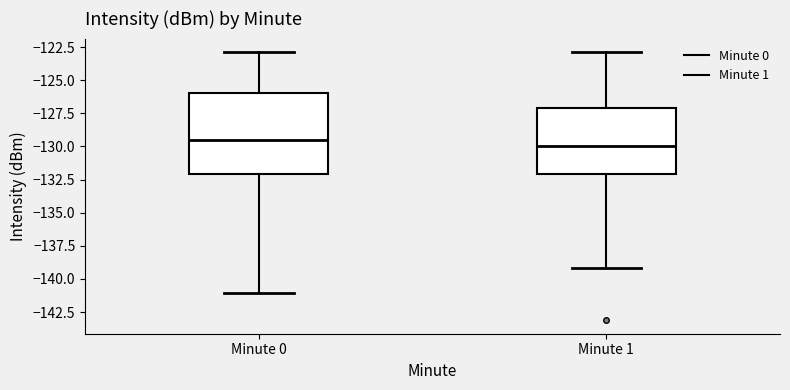

Reading left to right, read every box against the y-axis: the position of its median line, the range the box covers, and the ends of its whiskers. The values are not printed on the chart, so give them approximately, as read against the axis.

Minute 0: median -129.5, box -132.0 to -126.0, whiskers -141.0 to -123.0
Minute 1: median -130.0, box -132.0 to -127.0, whiskers -139.0 to -123.0